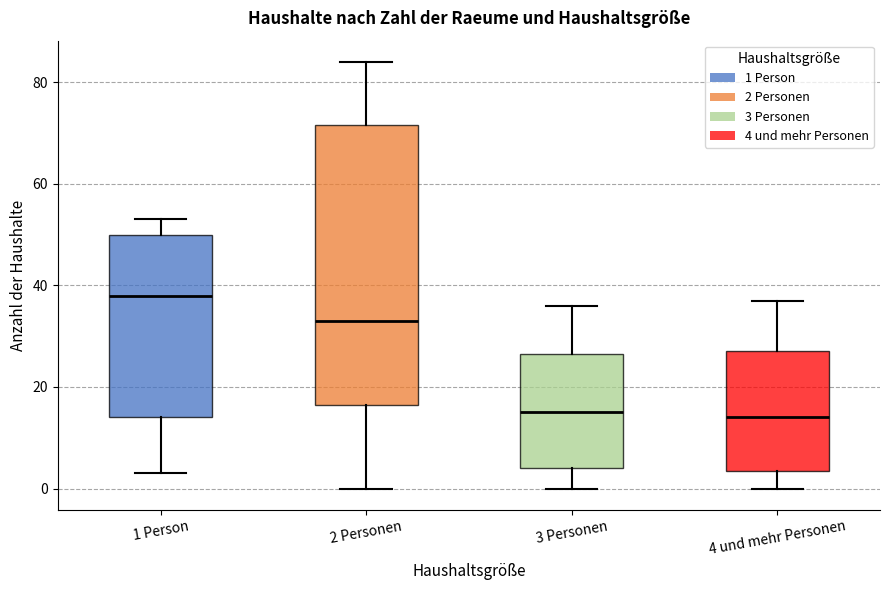

Reading left to right, read every box against the y-axis: the position of its median line, the range the box covers, and the ends of its whiskers. The values are not printed on the chart, so give them approximately, as read against the axis.

1 Person: median 38, box 14 to 50, whiskers 4 to 54
2 Personen: median 34, box 16 to 72, whiskers 0 to 84
3 Personen: median 16, box 4 to 26, whiskers 0 to 36
4 und mehr Personen: median 14, box 4 to 28, whiskers 0 to 38